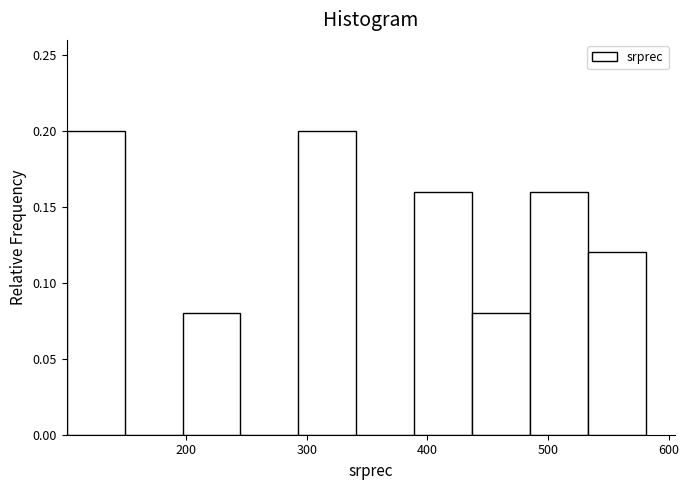

What is the height of the bar covering 293 to 341 on the x-axis? Neither the bar edges nor the heights are printed on the chart, so give them approximately, as read against the axes.

0.20